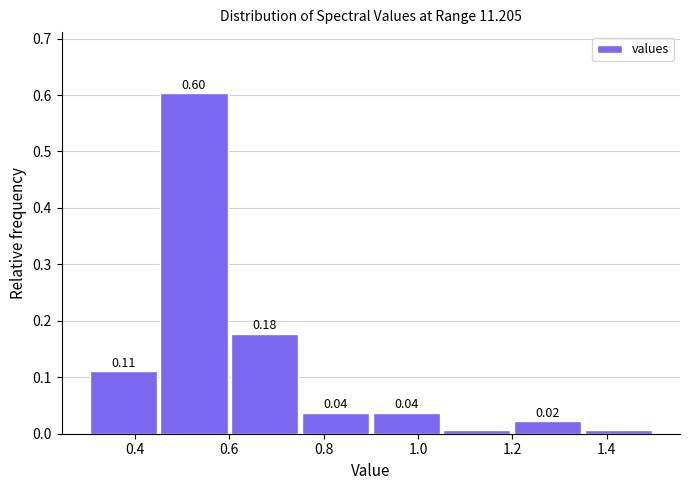

Over which range of the x-axis is the bar tallest?

0.45 to 0.60